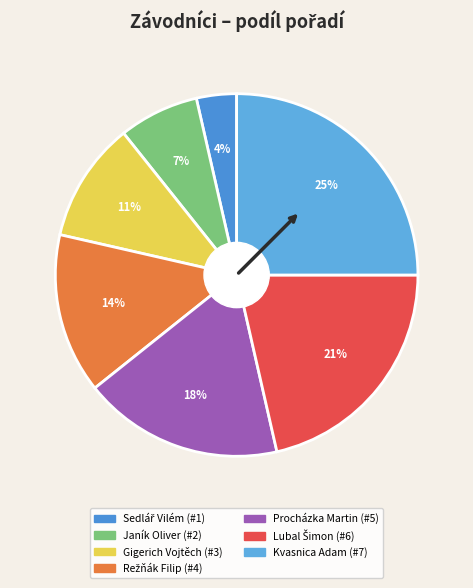

How many slices are in this pie chart?

7